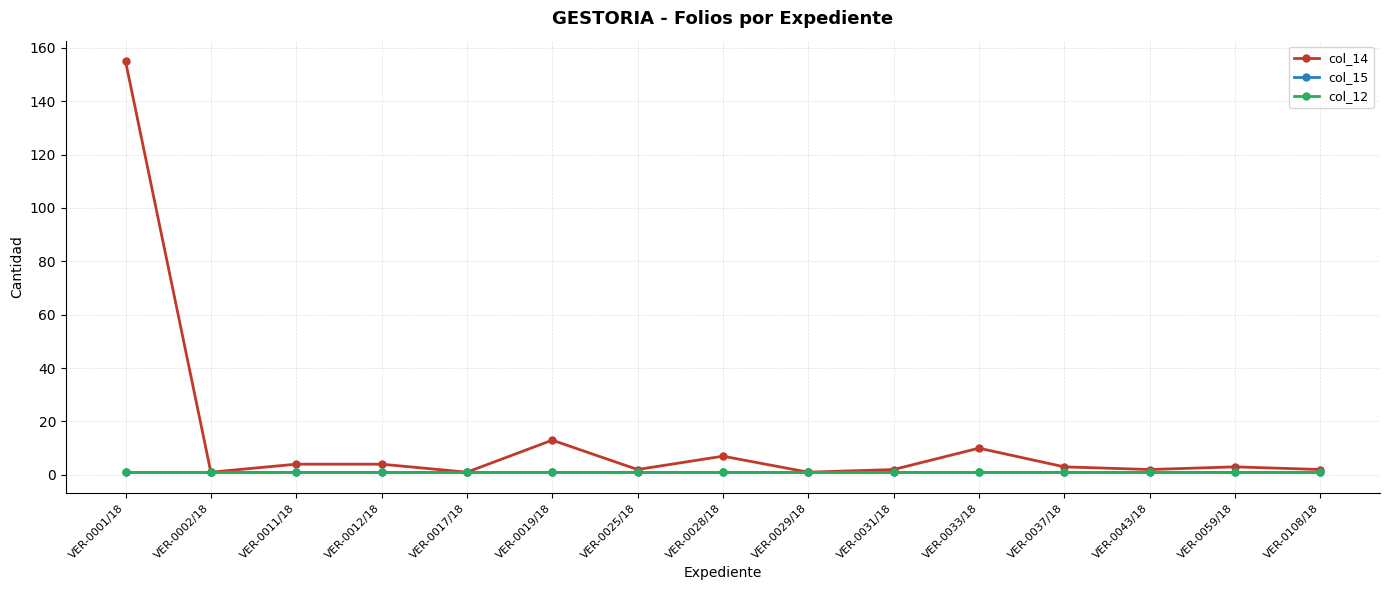

True or false: col_12 has more than 2 interior local peaks.

False